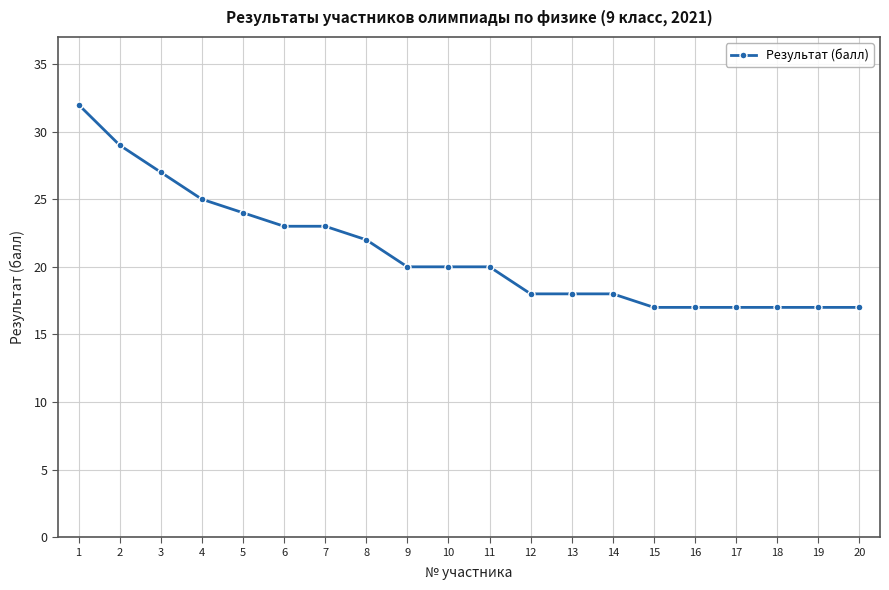

Is this an area chart (filled region under the line)?

No